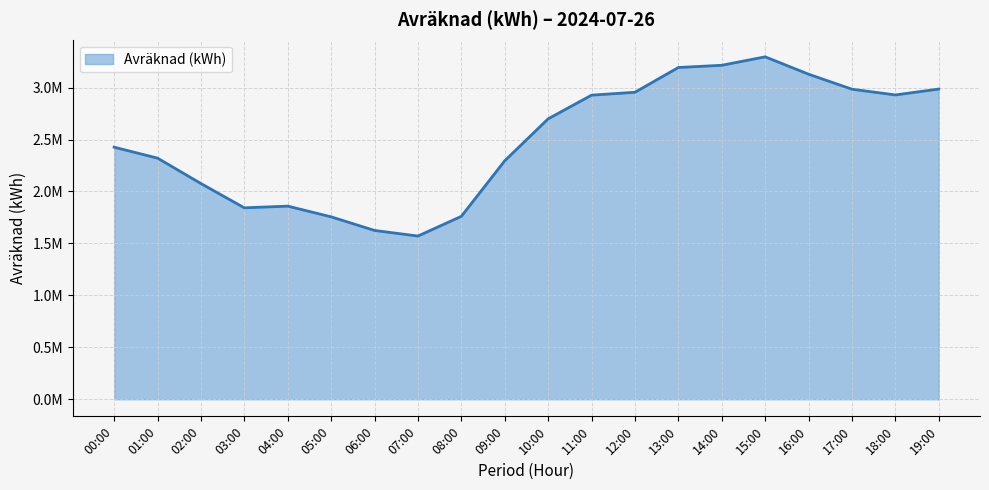

Which label corresponds to the smallest value in the chart?

07:00